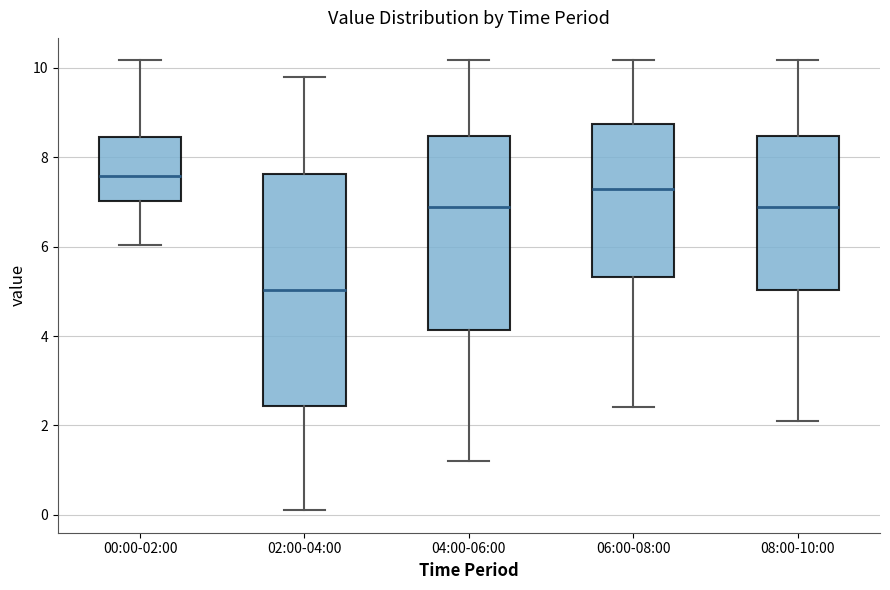

Where does the upper whisker of the box for 00:00-02:00 end on the y-axis? The values are not printed on the chart, so give them approximately, as read against the axis.

10.2